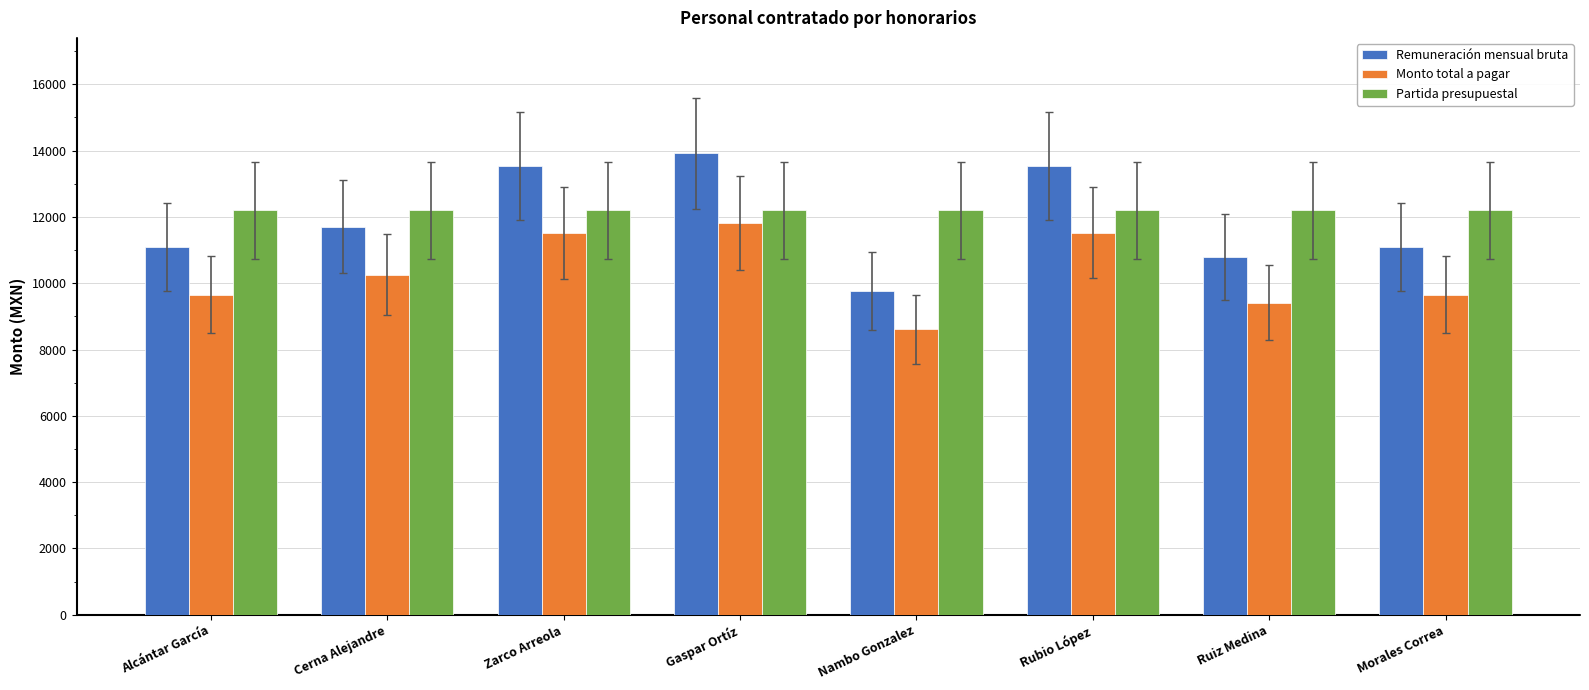

Rank the series at Morales Correa from highest to lowest value.

Partida presupuestal, Remuneración mensual bruta, Monto total a pagar